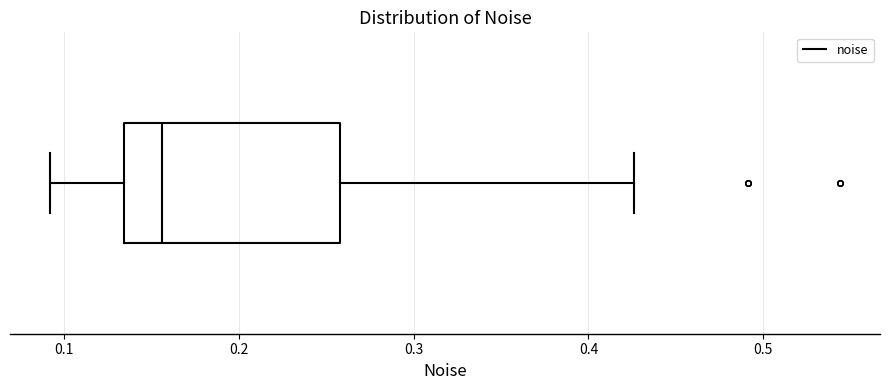

Where does the right whisker of the box end on the x-axis? The values are not printed on the chart, so give them approximately, as read against the axis.

0.43